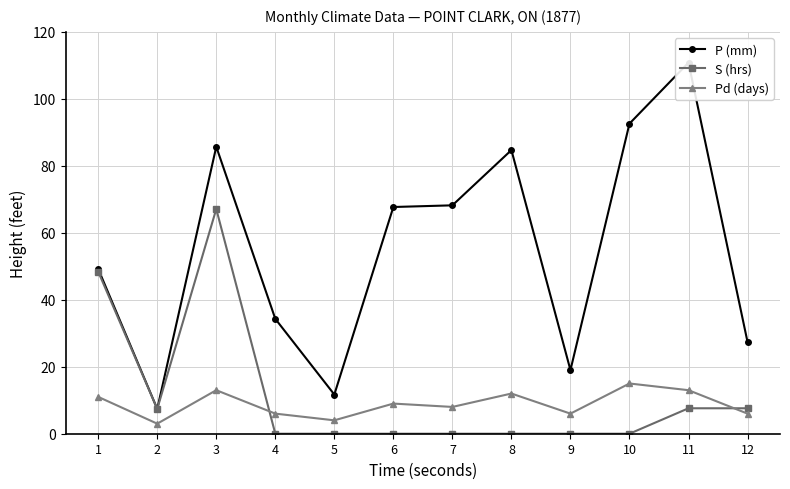

What is the value of the Pd (days) point at the 7th from the left?

8.0